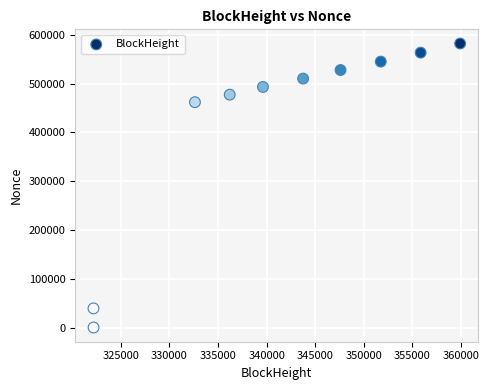

What Y value in the scatter plot is closest to 291016?

461818